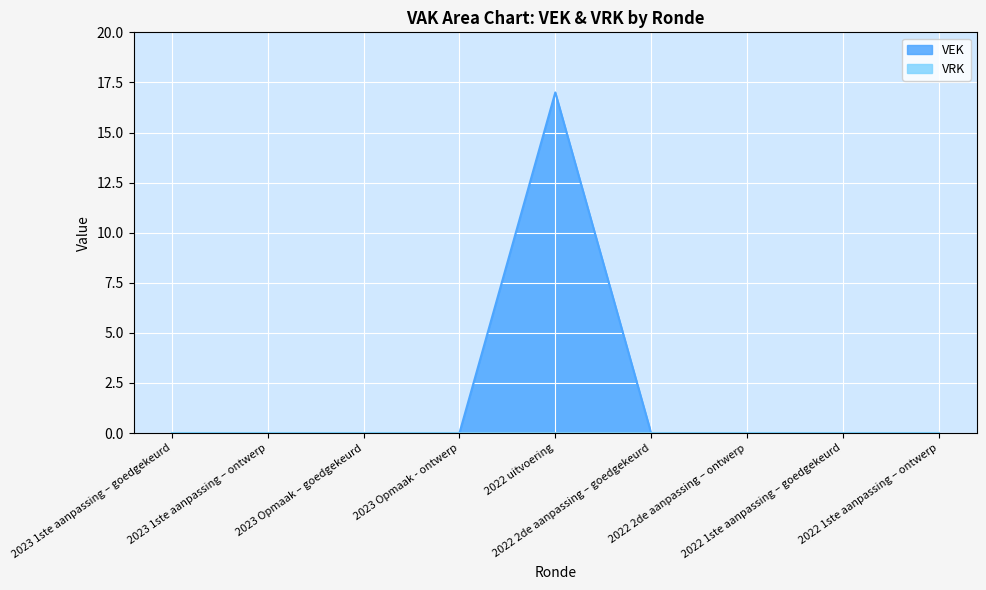

What is the label of the 1st point from the right?

2022 1ste aanpassing – ontwerp